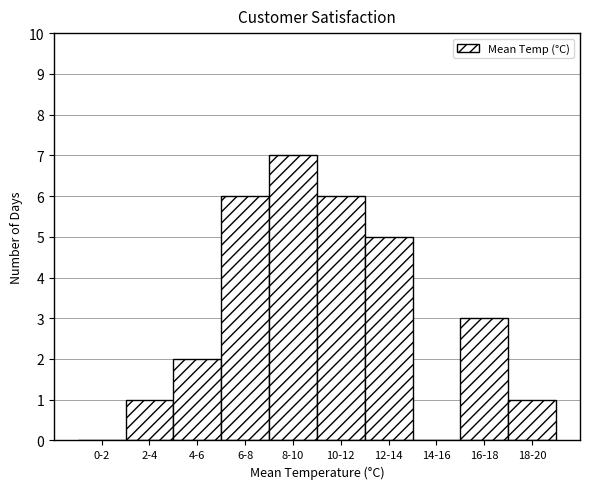

Reading left to right, list all the values displayed in this chart.

0-2=0	2-4=1	4-6=2	6-8=6	8-10=7	10-12=6	12-14=5	14-16=0	16-18=3	18-20=1